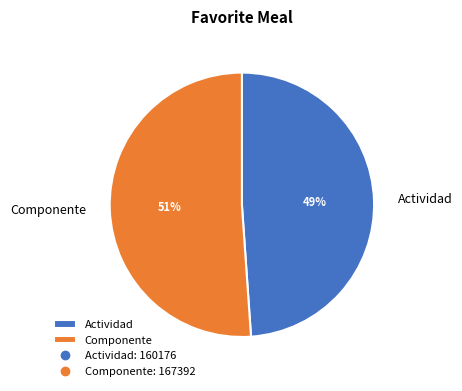

To the nearest percent, what is the difference between the Componente and Actividad slice percentages?

2%